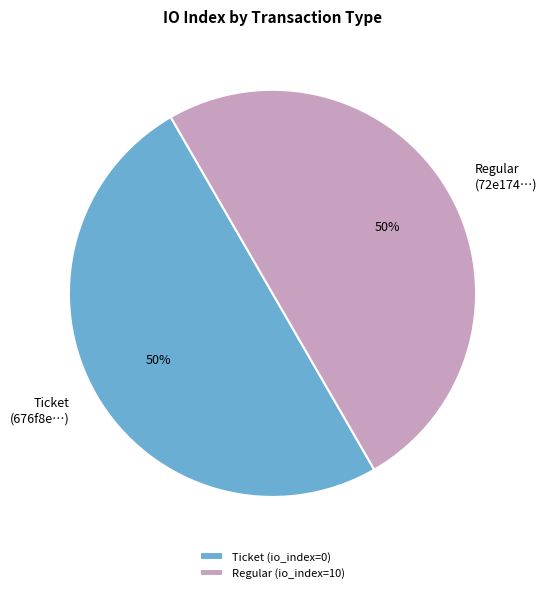

Do Ticket (io_index=0) and Regular (io_index=10) together represent more than half of the pie?

Yes